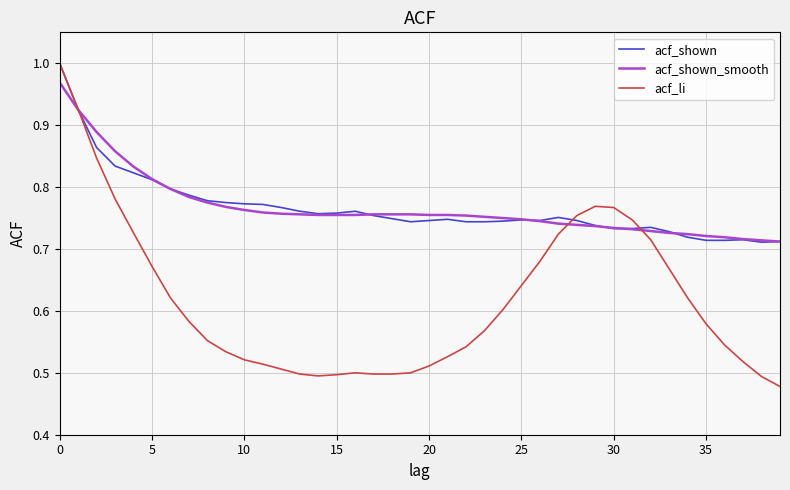

Which series has the widest spread of values?

acf_li